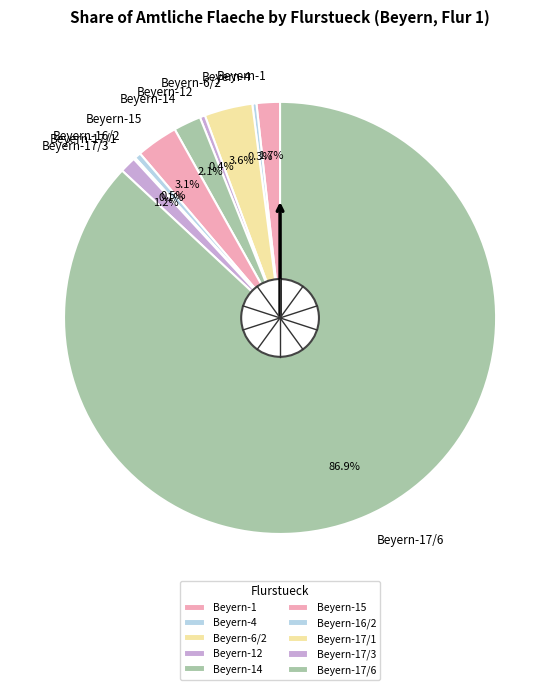

What percentage is the Beyern-15 slice, to the nearest percent?

3%